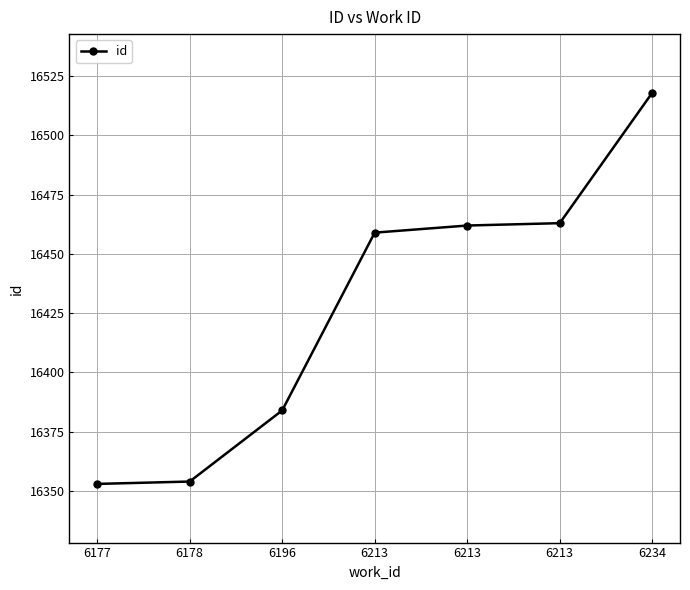

What is the approximate value at 6213, to the nearest 50?

16450